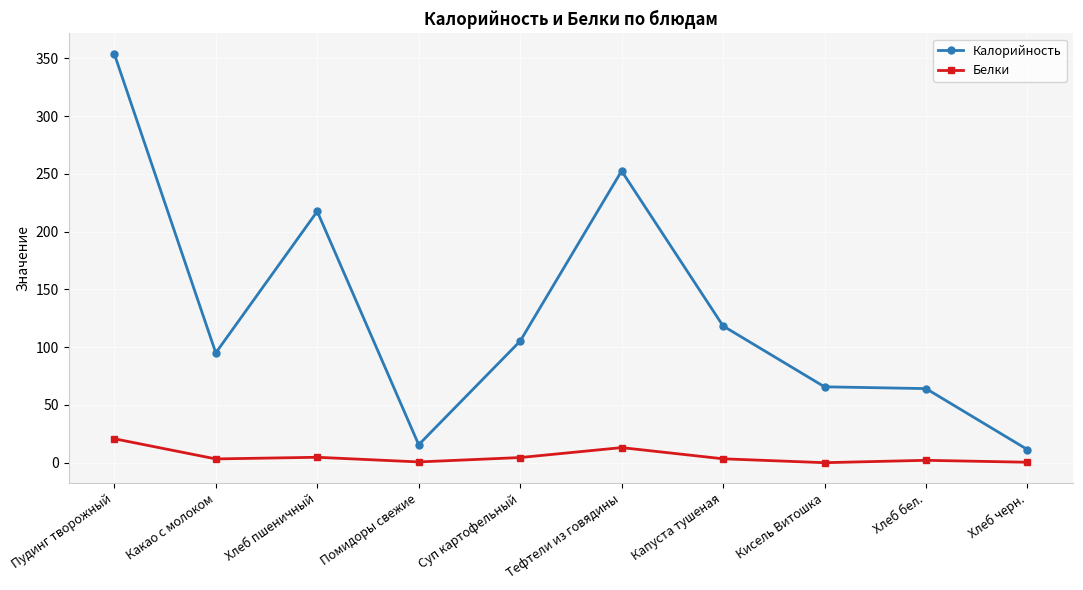

Is the value of Калорийность at Хлеб черн. greater than the value of Белки at Кисель Витошка?

Yes